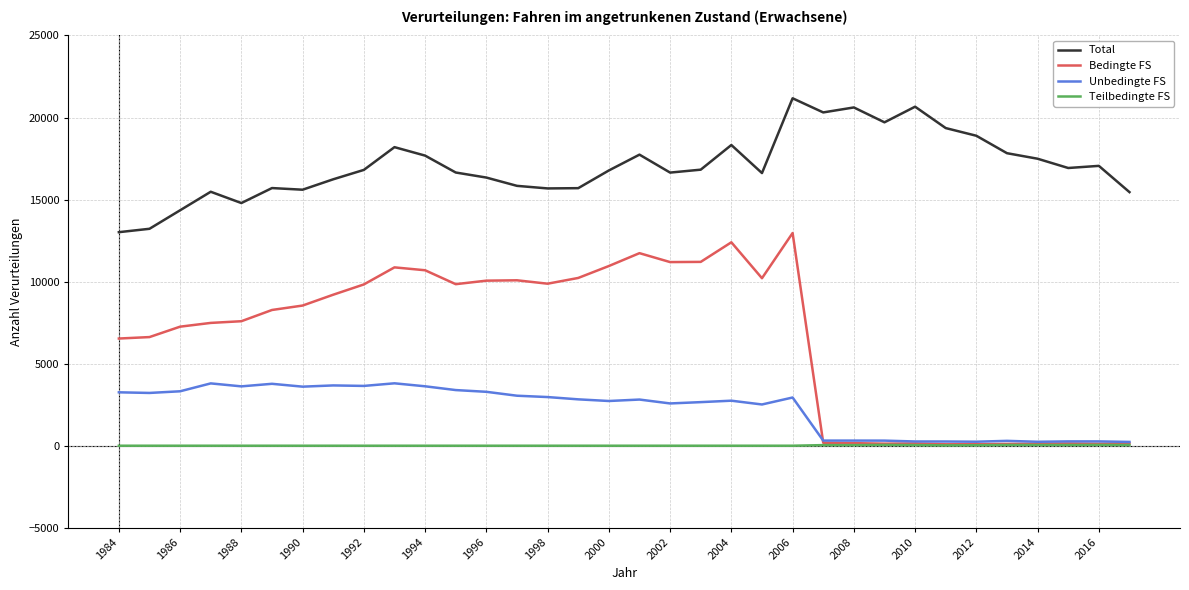

True or false: Total and Unbedingte FS cross at least once.

False